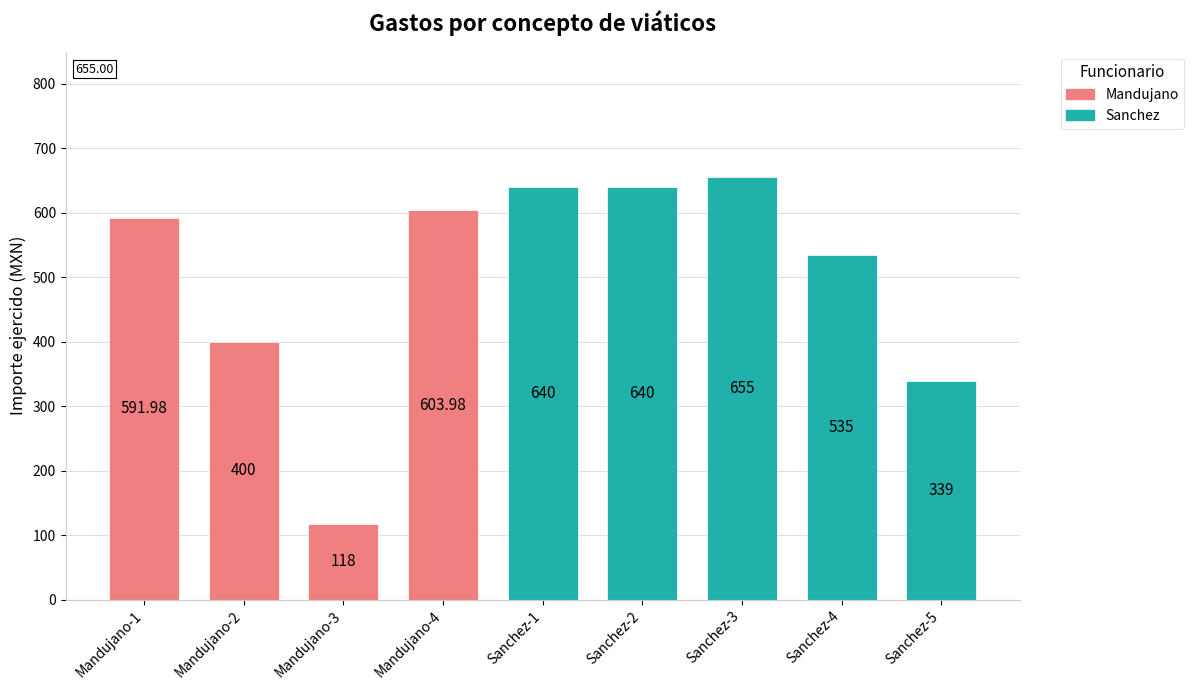

What is the difference between the second highest and second lowest values?

301.0